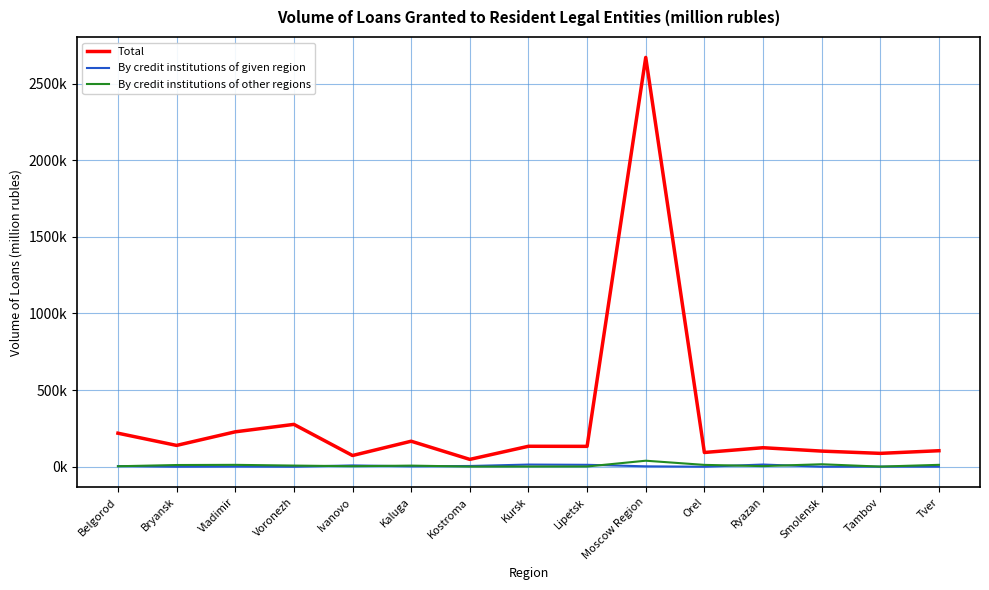

True or false: By credit institutions of given region has more than 1 interior local peaks.

True